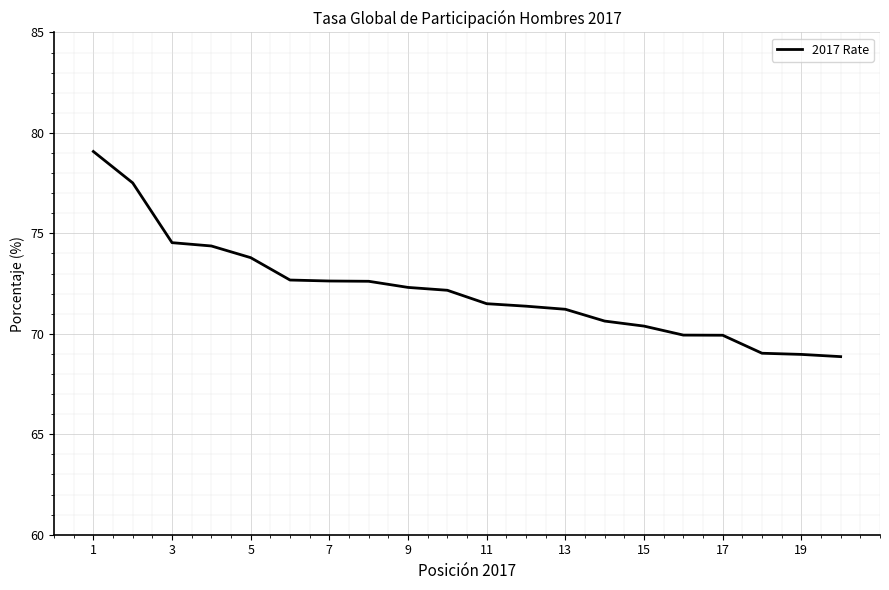

What is the smallest value displayed?

68.9